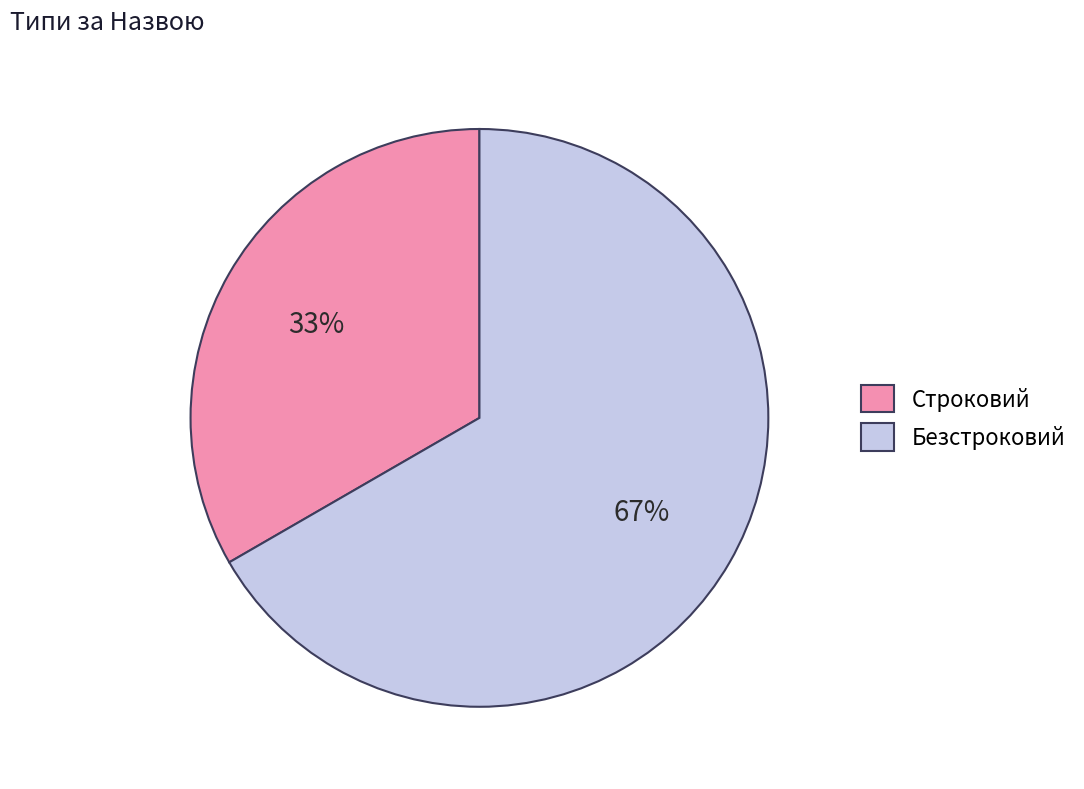

Is there any slice that represents more than half of the pie?

Yes